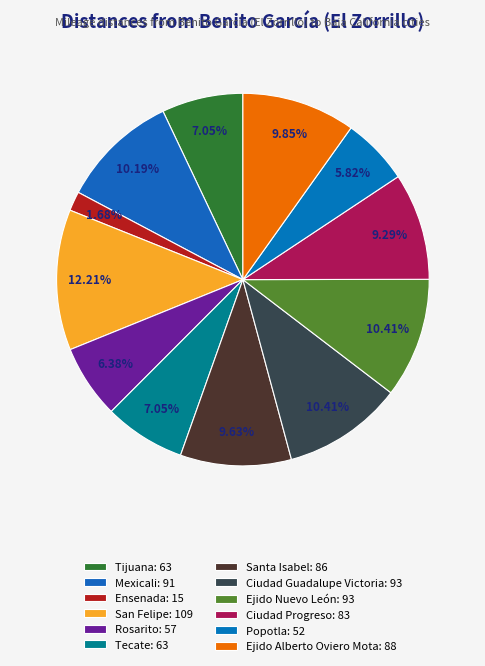

Rank the categories by value from lowest to highest.

Ensenada, Popotla, Rosarito, Tijuana, Tecate, Ciudad Progreso, Santa Isabel, Ejido Alberto Oviero Mota, Mexicali, Ciudad Guadalupe Victoria, Ejido Nuevo León, San Felipe